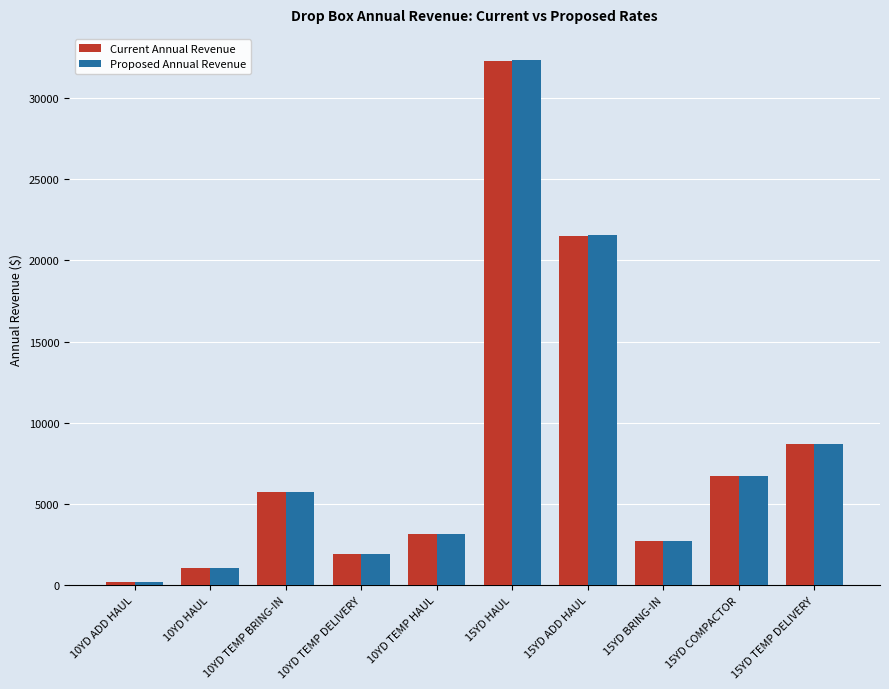

At which label does Current Annual Revenue reach its peak?

15YD HAUL